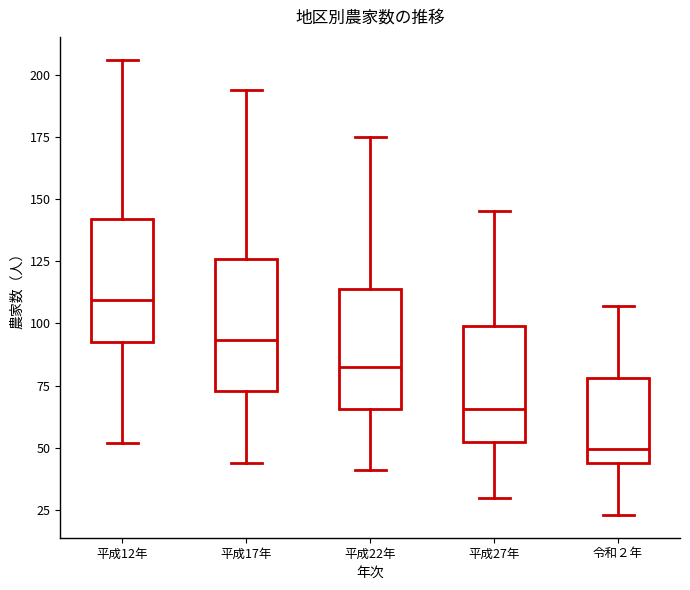

Reading left to right, transcribe this box plot: for each box, give where its median line is, the range the box spans, and where its two whiskers end, as read against the y-axis. The values are not printed on the chart, so give them approximately, as read against the axis.

平成12年: median 110, box 95 to 140, whiskers 50 to 205
平成17年: median 95, box 75 to 125, whiskers 45 to 195
平成22年: median 85, box 65 to 115, whiskers 40 to 175
平成27年: median 65, box 50 to 100, whiskers 30 to 145
令和２年: median 50, box 45 to 80, whiskers 25 to 105